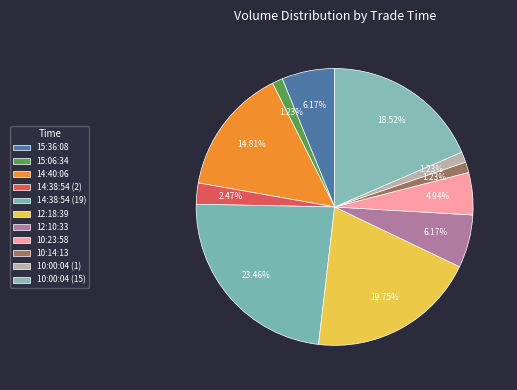

Does 12:10:33 represent more than half of the total?

No